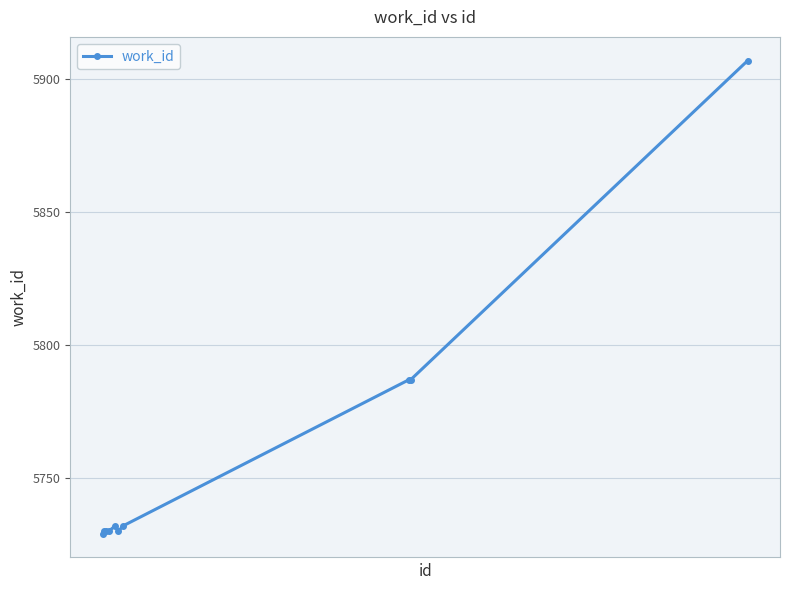

What is the maximum value shown in the chart?

5907